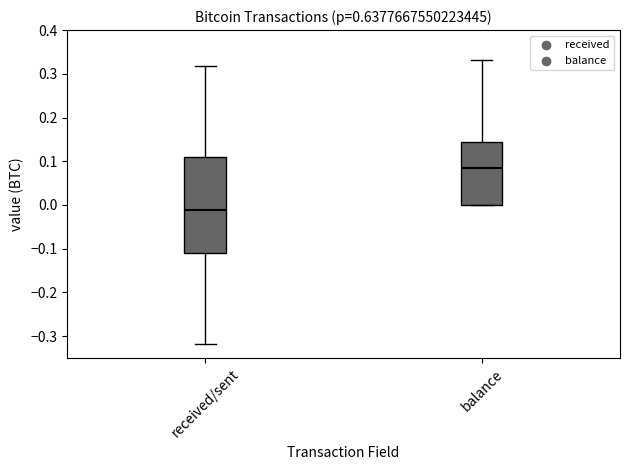

Which box has the lowest median line?

received/sent